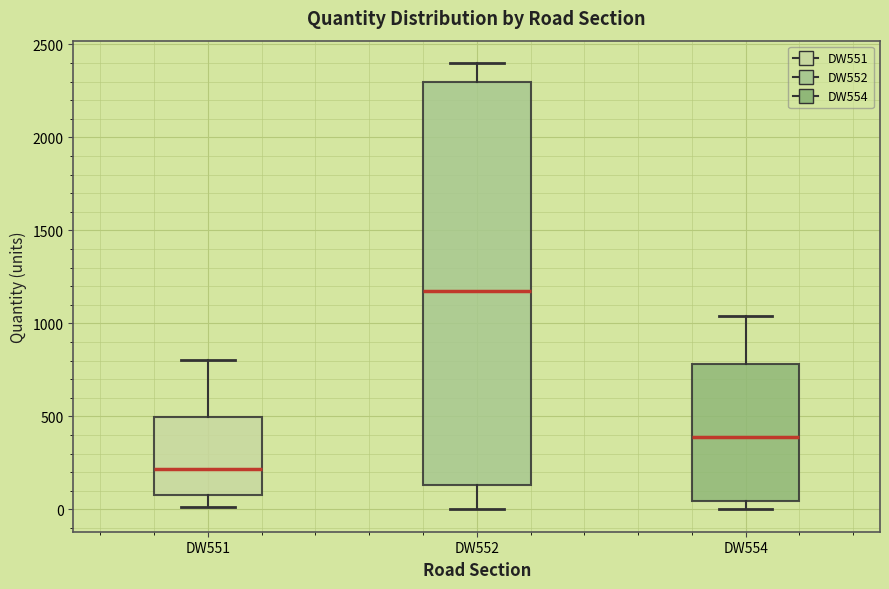

Where is the lower edge of the box for DW554 on the y-axis? The values are not printed on the chart, so give them approximately, as read against the axis.

50